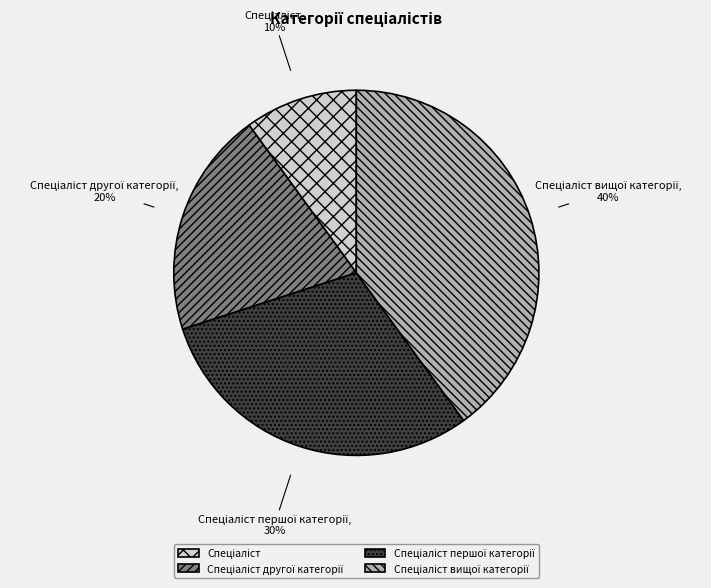

Is there a majority slice in this chart?

No